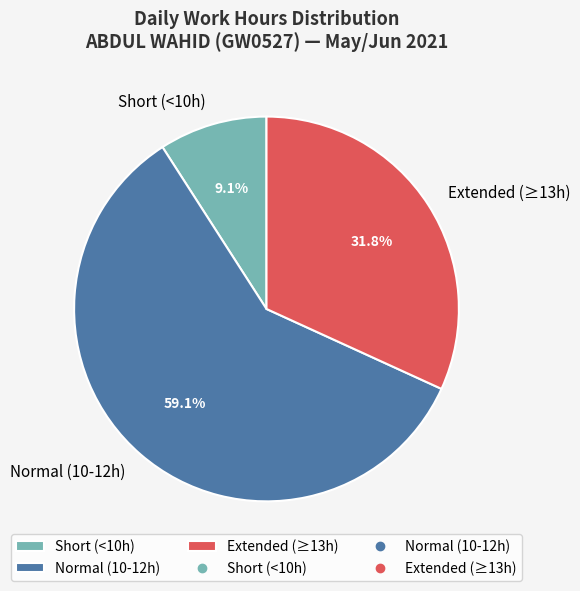

Rank the categories by value from lowest to highest.

Short (<10h), Extended (≥13h), Normal (10-12h)